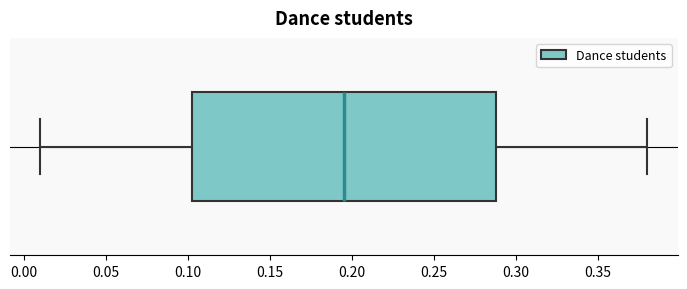

Transcribe this box plot: give where the median line is, the range the box spans, and where the two whiskers end, as read against the x-axis. The values are not printed on the chart, so give them approximately, as read against the axis.

median 0.195, box 0.105 to 0.290, whiskers 0.010 to 0.380